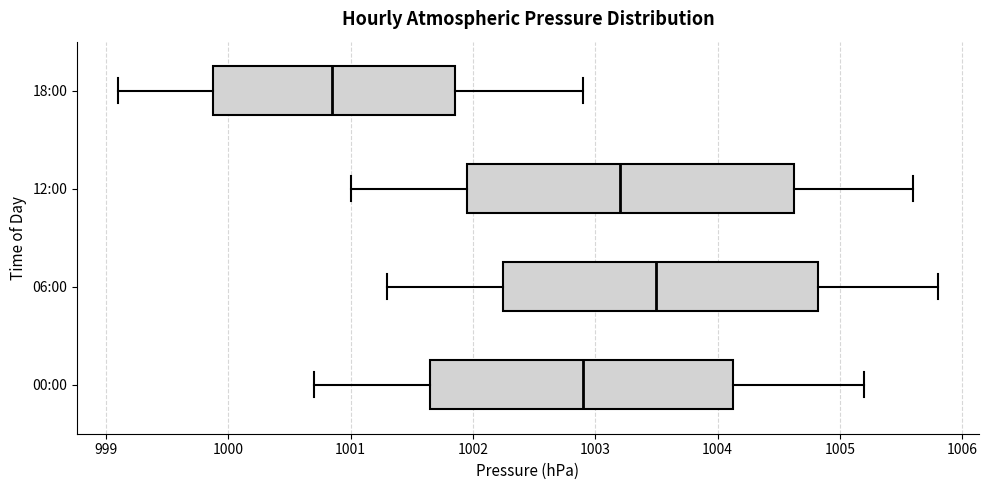

Reading bottom to top, transcribe this box plot: for each box, give where its median line is, the range the box spans, and where its two whiskers end, as read against the x-axis. The values are not printed on the chart, so give them approximately, as read against the axis.

00:00: median 1002.9, box 1001.7 to 1004.1, whiskers 1000.7 to 1005.2
06:00: median 1003.5, box 1002.3 to 1004.8, whiskers 1001.3 to 1005.8
12:00: median 1003.2, box 1002.0 to 1004.6, whiskers 1001.0 to 1005.6
18:00: median 1000.9, box 999.9 to 1001.9, whiskers 999.1 to 1002.9